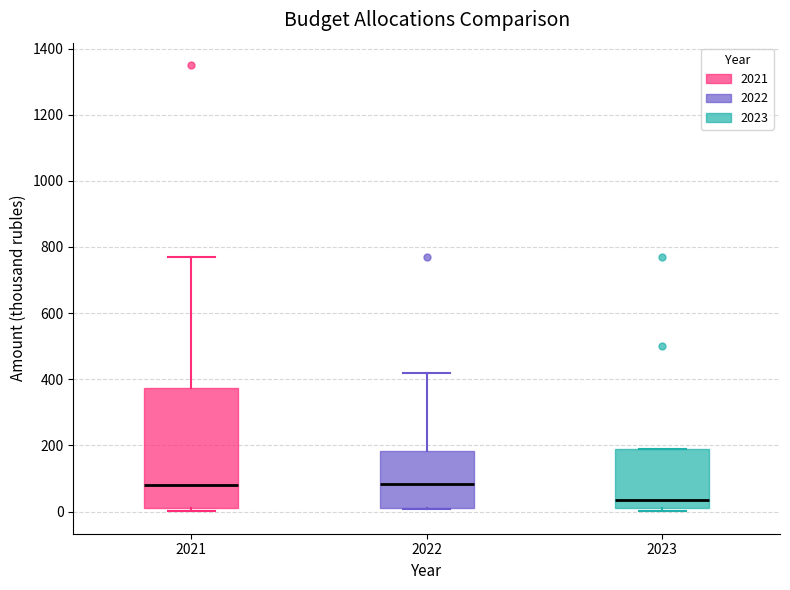

Which box has the lowest median line?

2023